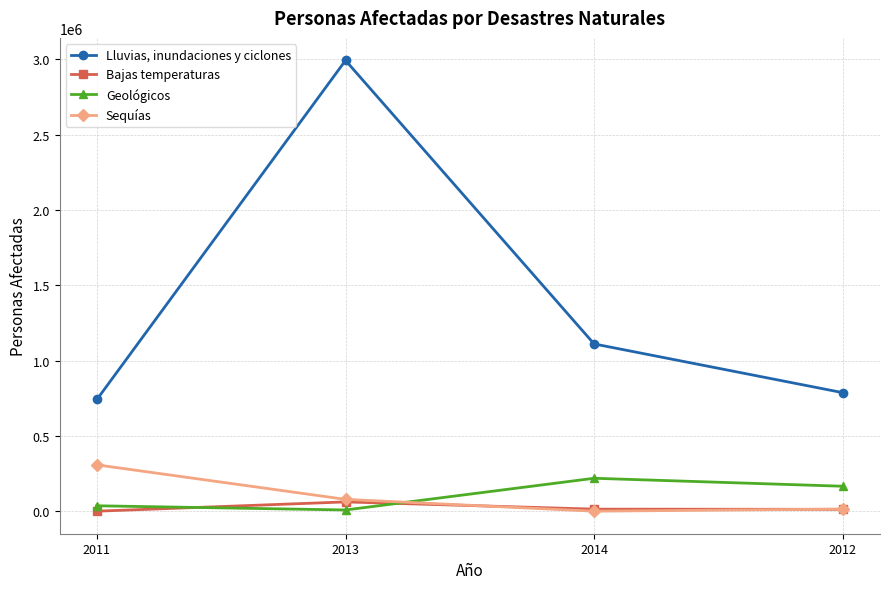

Which series has the largest range (max minus min)?

Lluvias, inundaciones y ciclones